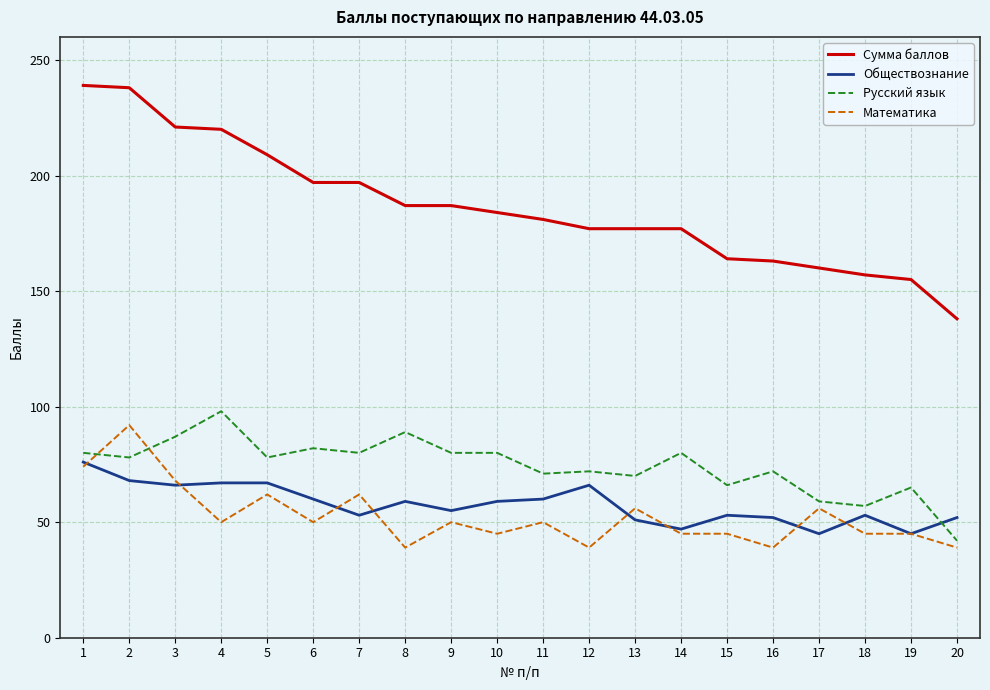

After their last crossing, which series has the higher values: Обществознание or Математика?

Обществознание